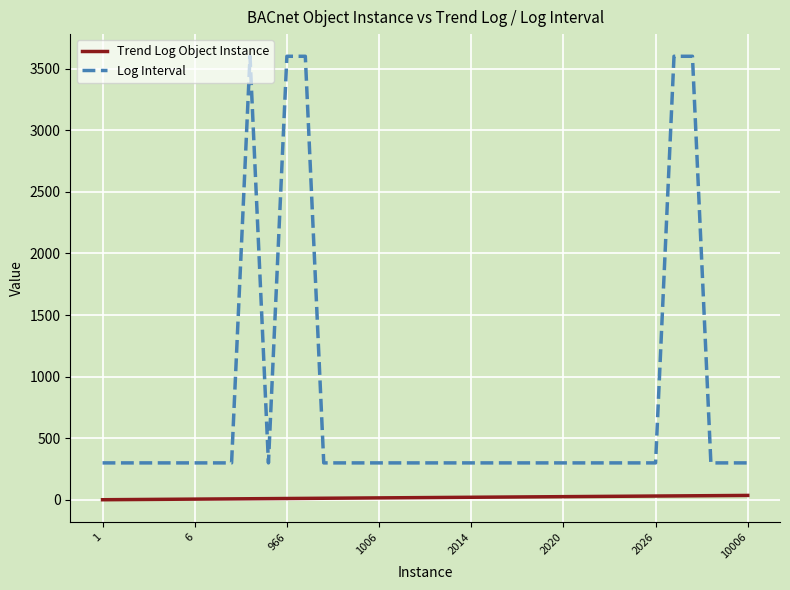

List the series in order of their peak value, lowest first.

Trend Log Object Instance, Log Interval